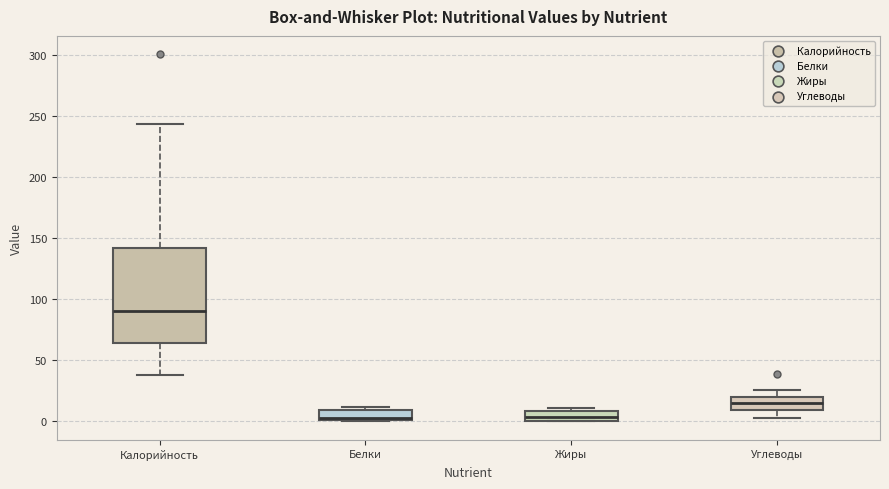

Reading left to right, read every box against the y-axis: the position of its median line, the range the box covers, and the ends of its whiskers. The values are not printed on the chart, so give them approximately, as read against the axis.

Калорийность: median 90, box 65 to 140, whiskers 40 to 245
Белки: median 5, box 0 to 10, whiskers 0 to 10 (just above the box's upper edge)
Жиры: median 5, box 0 to 10, whiskers 0 to 10 (just above the box's upper edge)
Углеводы: median 15, box 10 to 20, whiskers 5 to 25